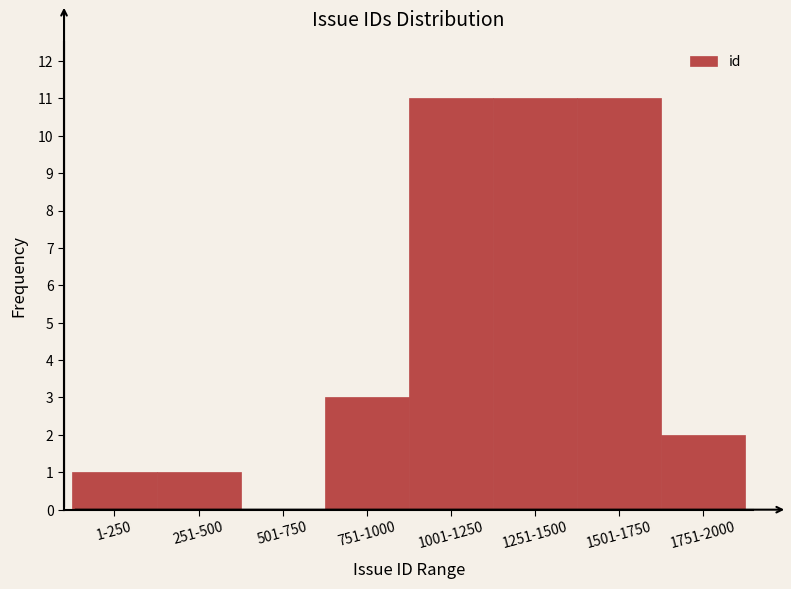

Reading right to left, extract all data points from this chart.

1751-2000=2	1501-1750=11	1251-1500=11	1001-1250=11	751-1000=3	501-750=0	251-500=1	1-250=1